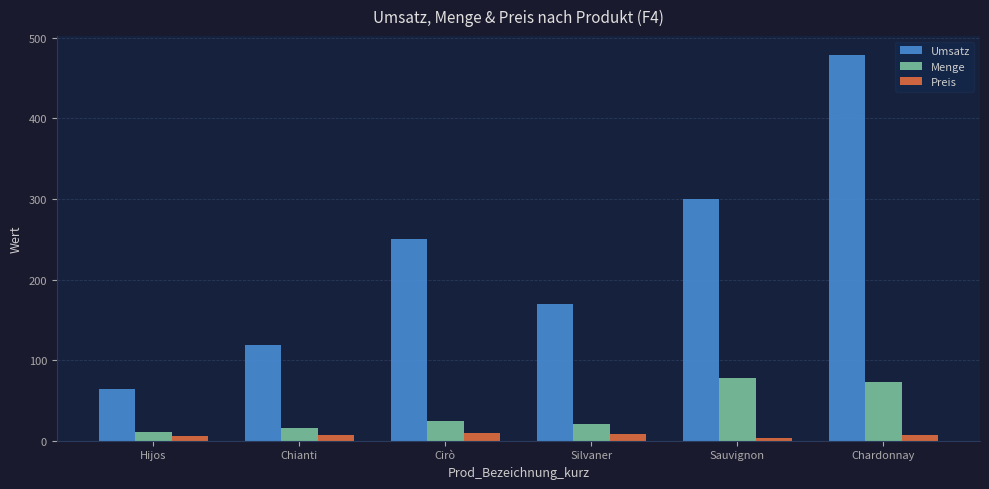

At how many categories does at least one series exceed 317?

1